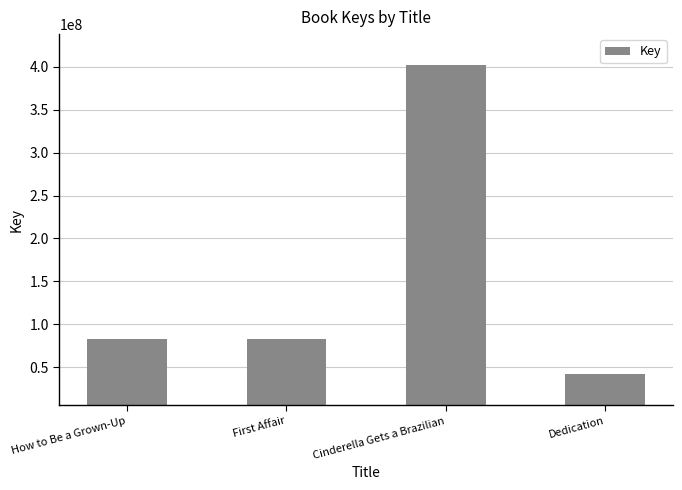

Is it true that the value at How to Be a Grown-Up is 82464165?

True